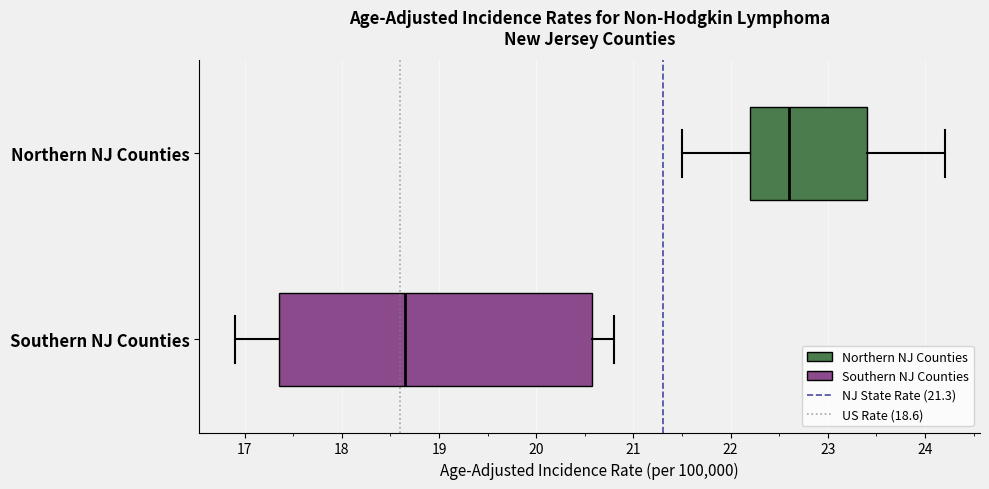

Comparing the boxes themselves (not the whiskers), which one is the widest?

Southern NJ Counties